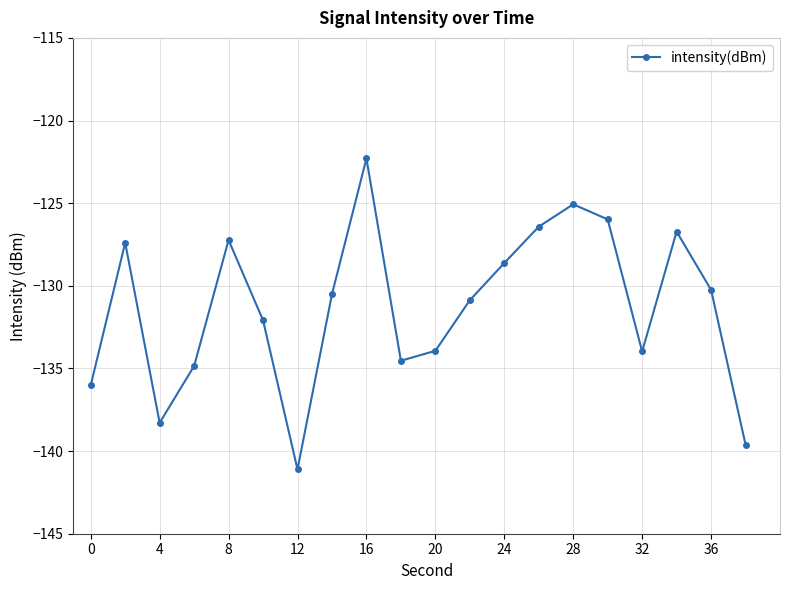

What is the value of the 8th point from the left?

-130.5